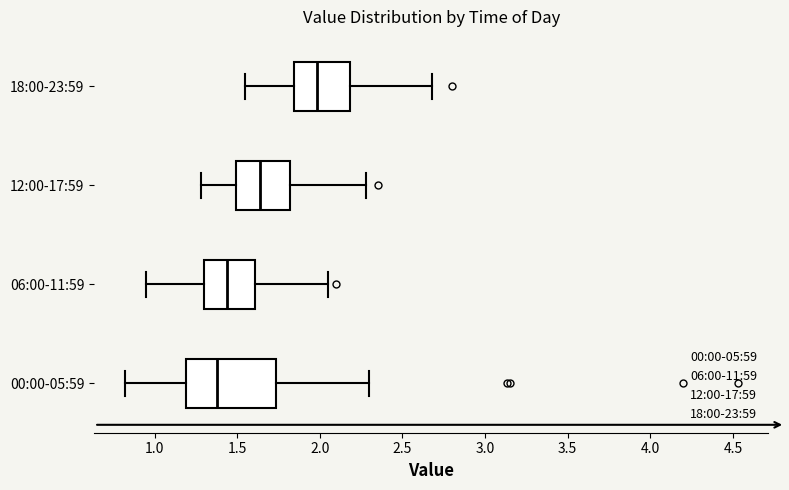

Which box is the widest, from its left edge to its right edge?

00:00-05:59